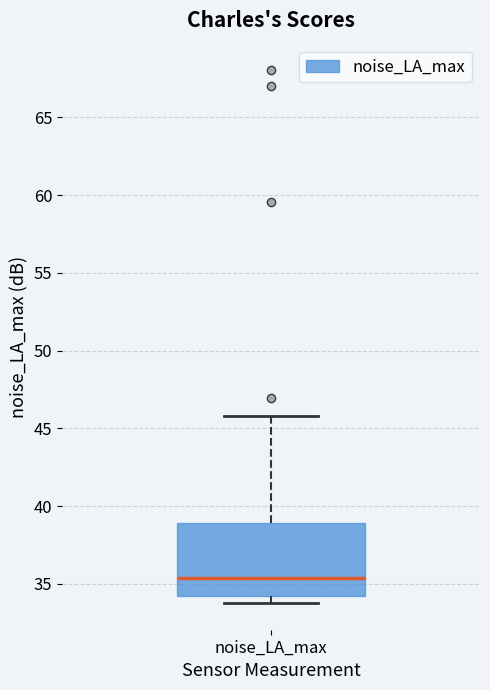

Where is the upper edge of the box for noise_LA_max on the y-axis? The values are not printed on the chart, so give them approximately, as read against the axis.

39.0